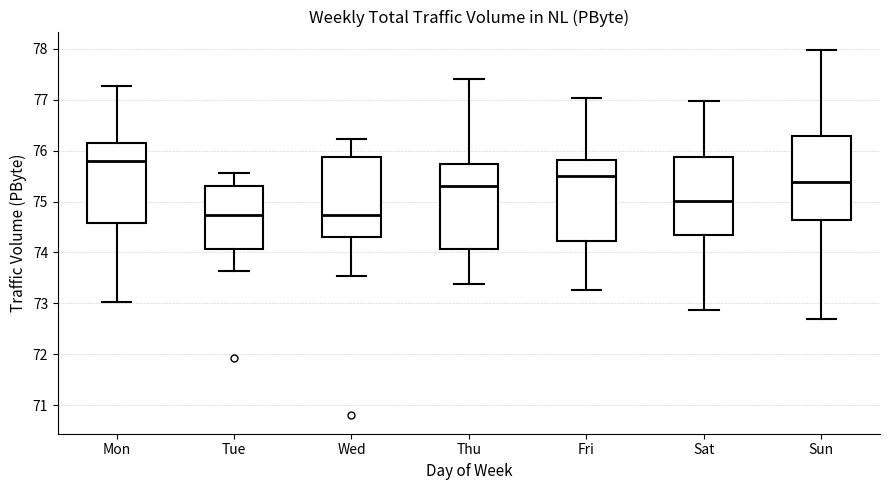

Where is the lower edge of the box for Fri on the y-axis? The values are not printed on the chart, so give them approximately, as read against the axis.

74.2